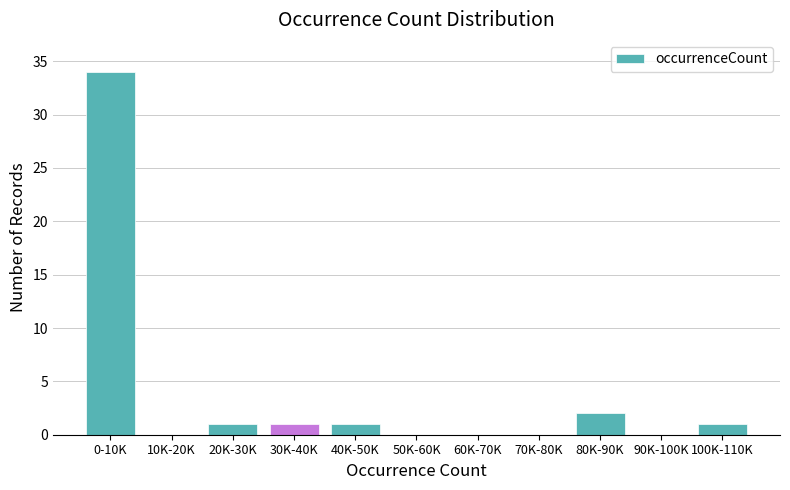

Reading right to left, list all the values displayed in this chart.

100K-110K=1	90K-100K=0	80K-90K=2	70K-80K=0	60K-70K=0	50K-60K=0	40K-50K=1	30K-40K=1	20K-30K=1	10K-20K=0	0-10K=34